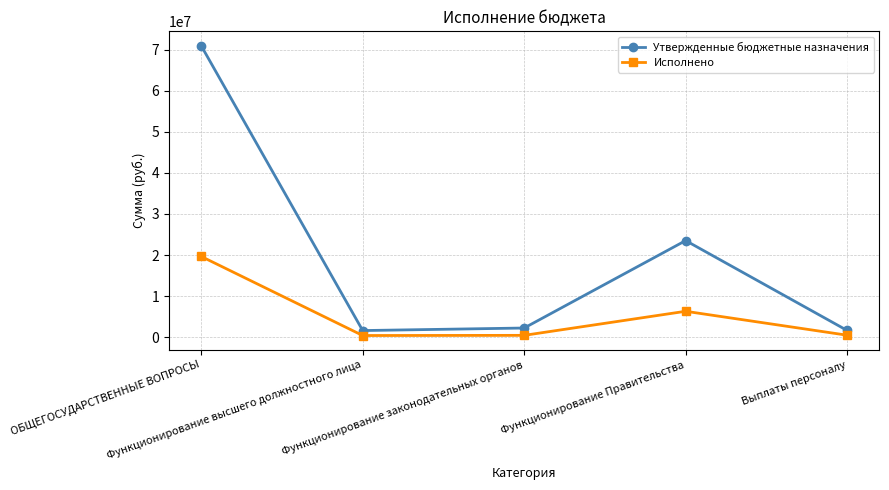

Rank the series by their average value, from highest to lowest.

Утвержденные бюджетные назначения, Исполнено